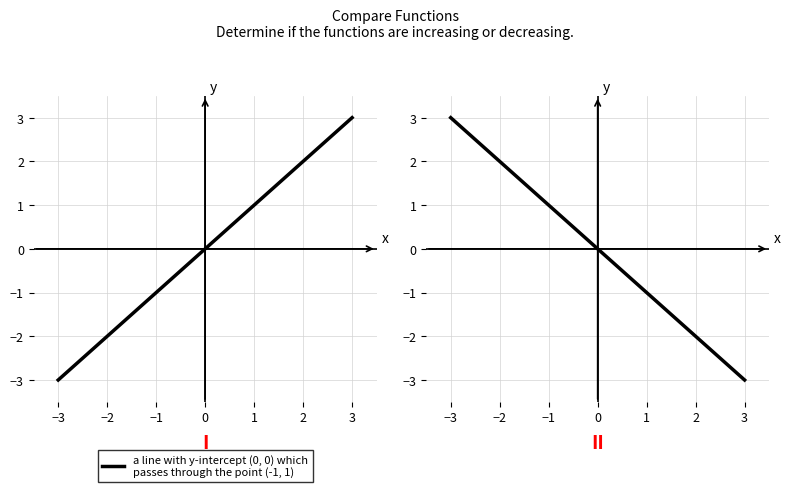

The Function II (decreasing) series shows -3 at 2. True or false?

False